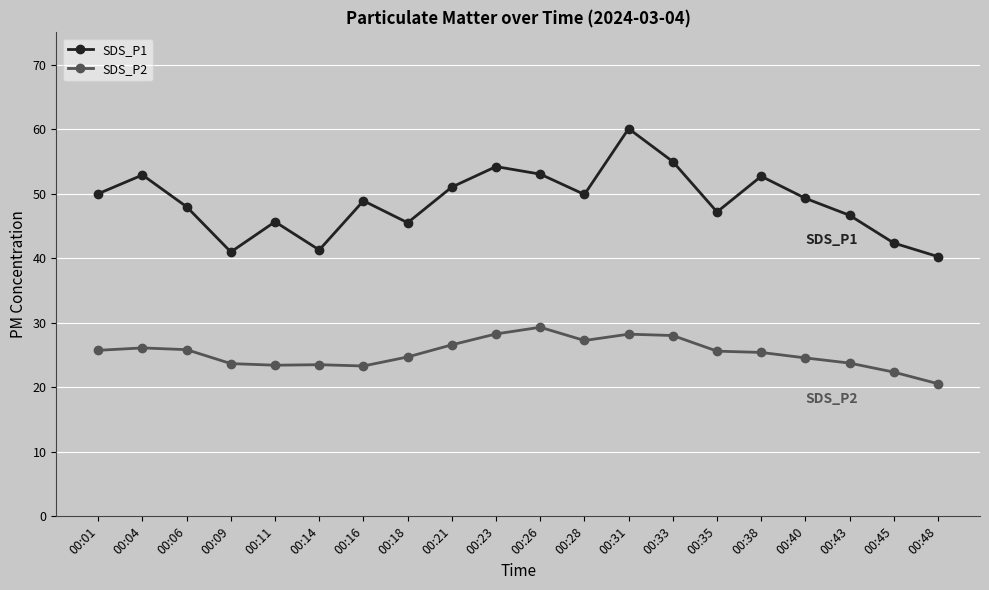

What is the highest value of the SDS_P1 series?

60.1